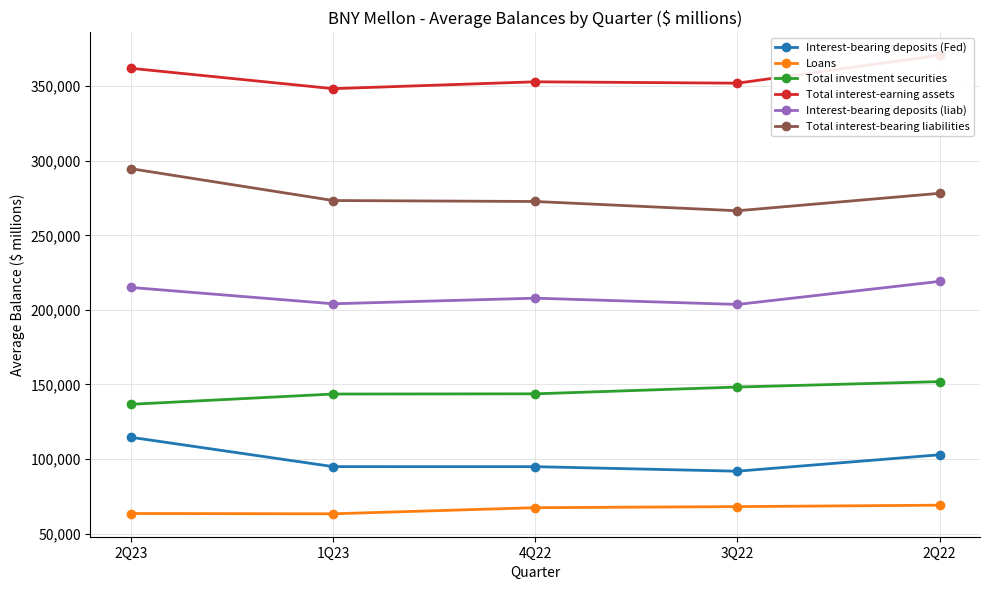

Where is Interest-bearing deposits (liab) nearest to the value 211391?

4Q22